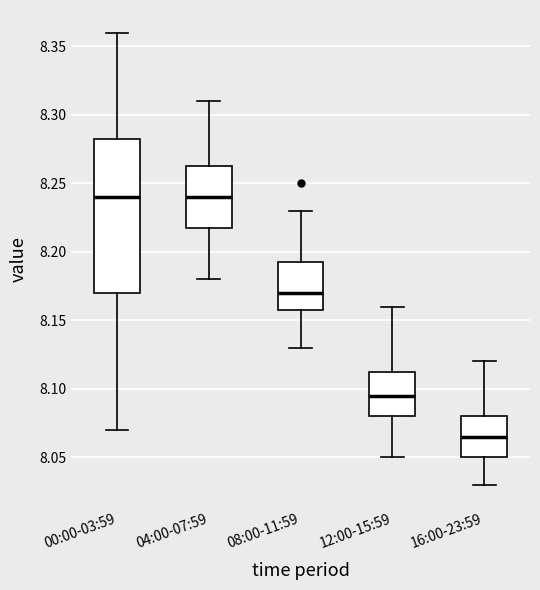

Reading left to right, read every box against the y-axis: the position of its median line, the range the box covers, and the ends of its whiskers. The values are not printed on the chart, so give them approximately, as read against the axis.

00:00-03:59: median 8.240, box 8.170 to 8.285, whiskers 8.070 to 8.360
04:00-07:59: median 8.240, box 8.220 to 8.265, whiskers 8.180 to 8.310
08:00-11:59: median 8.170, box 8.160 to 8.195, whiskers 8.130 to 8.230
12:00-15:59: median 8.095, box 8.080 to 8.115, whiskers 8.050 to 8.160
16:00-23:59: median 8.065, box 8.050 to 8.080, whiskers 8.030 to 8.120